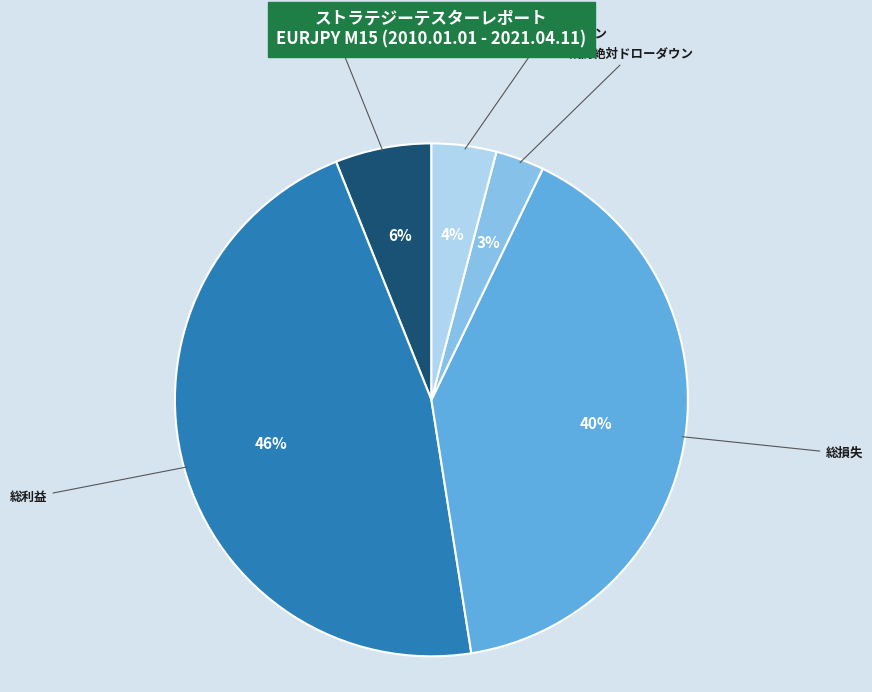

To the nearest percent, what percentage of the pie is 残高絶対ドローダウン?

3%